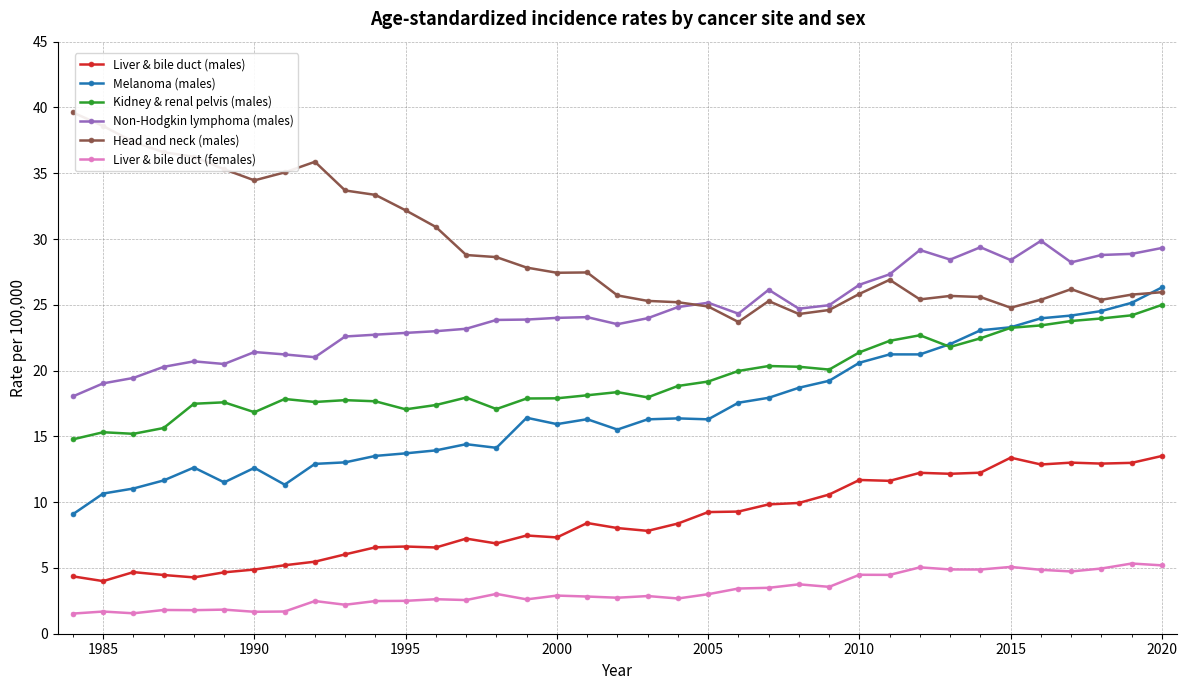

What is the value of the Liver & bile duct (females) point at the 36th from the left?

5.3